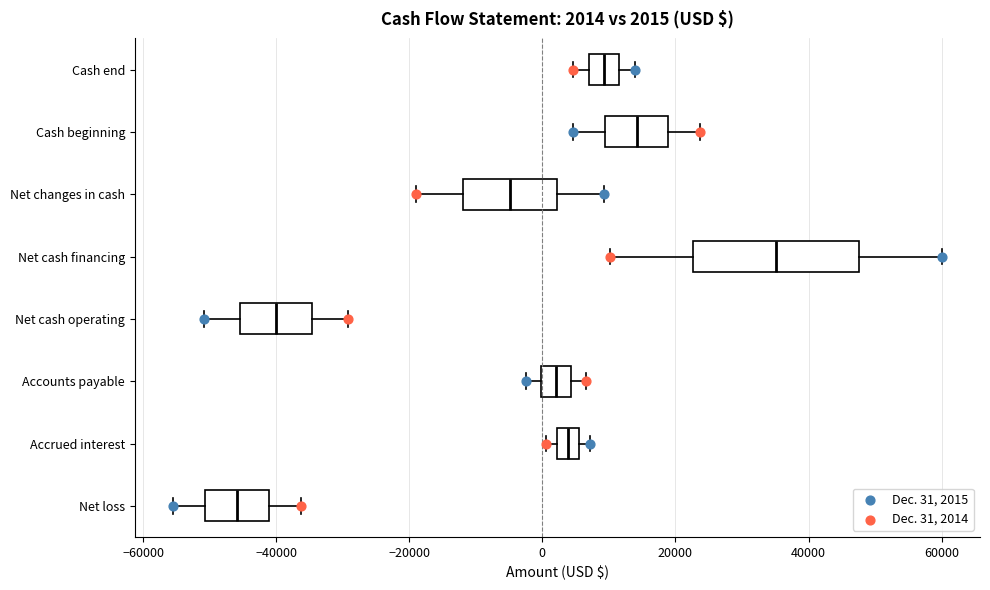

Which box is the widest, from its left edge to its right edge?

Net cash financing